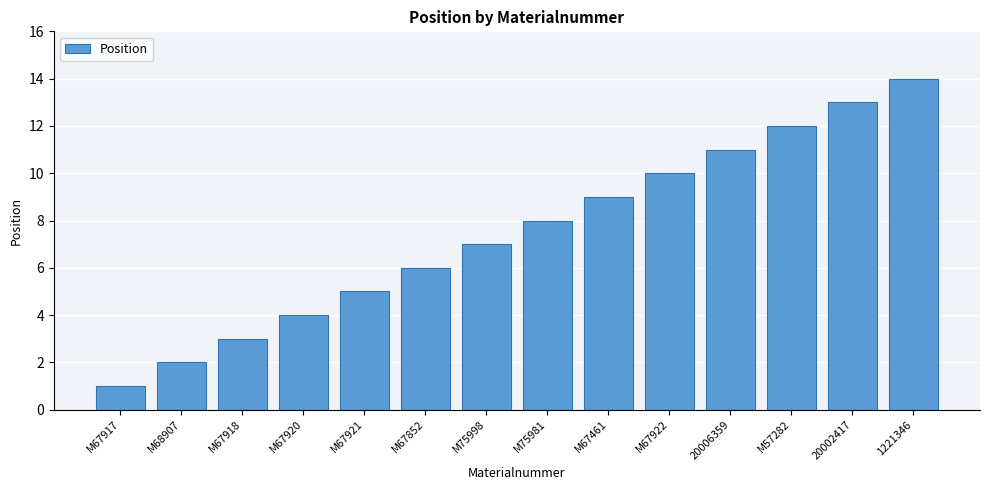

How many data points does each series have?

14